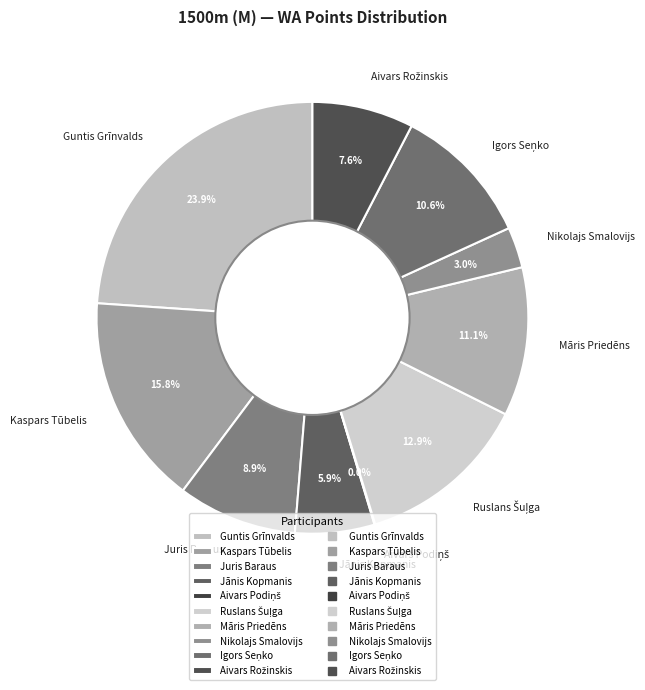

Which slice is the largest?

Guntis Grīnvalds